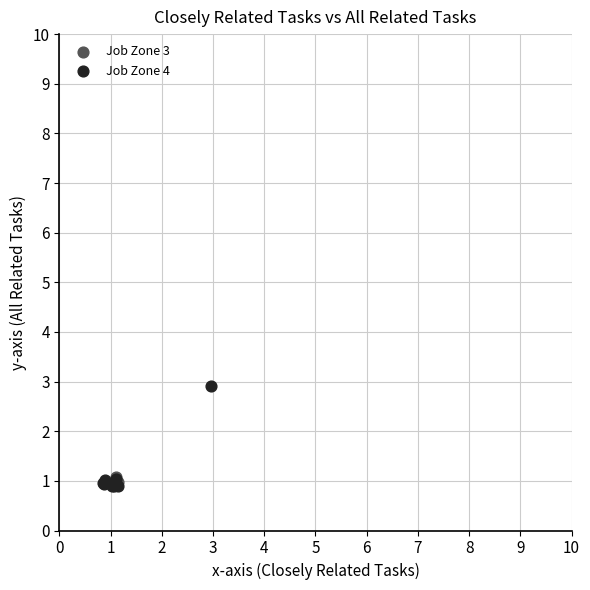

Which series reaches the maximum Y coordinate?

Job Zone 4